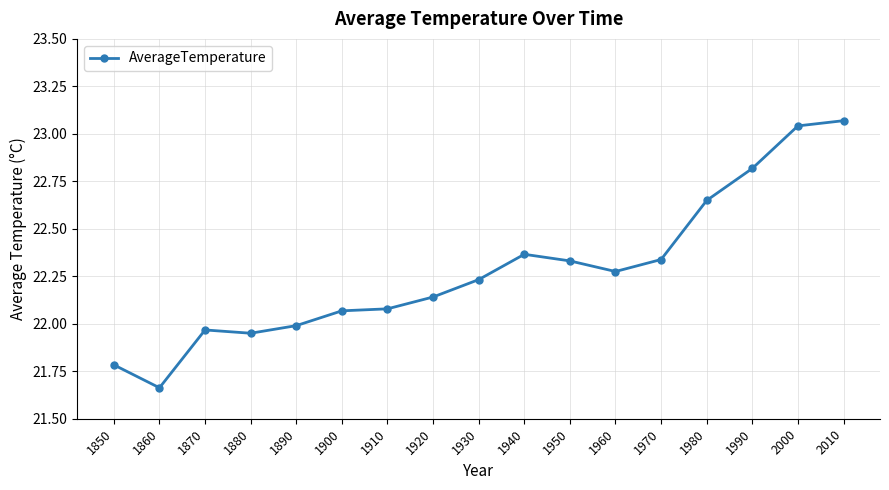

At which category does the data reach its first local valley?

1860